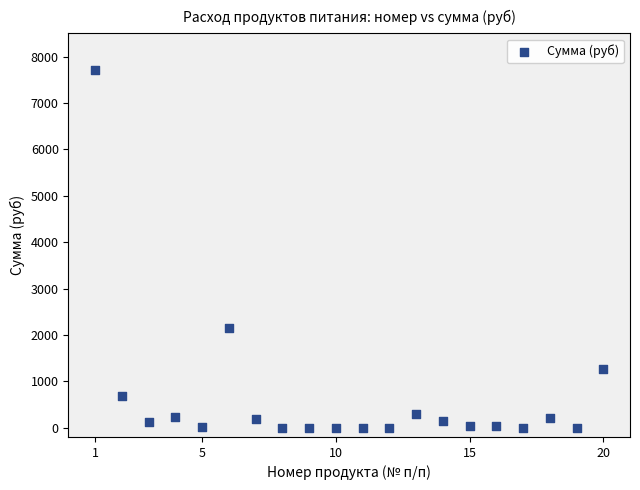

What is the range of X values (max minus min)?

19.0